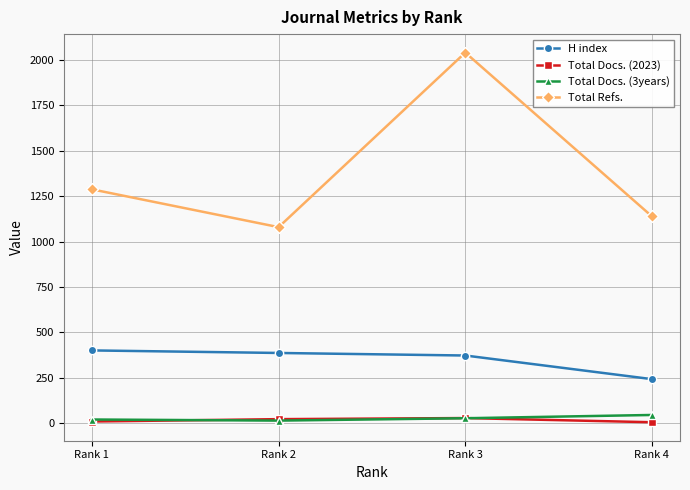

The Total Refs. series shows 457 at Rank 3. True or false?

False